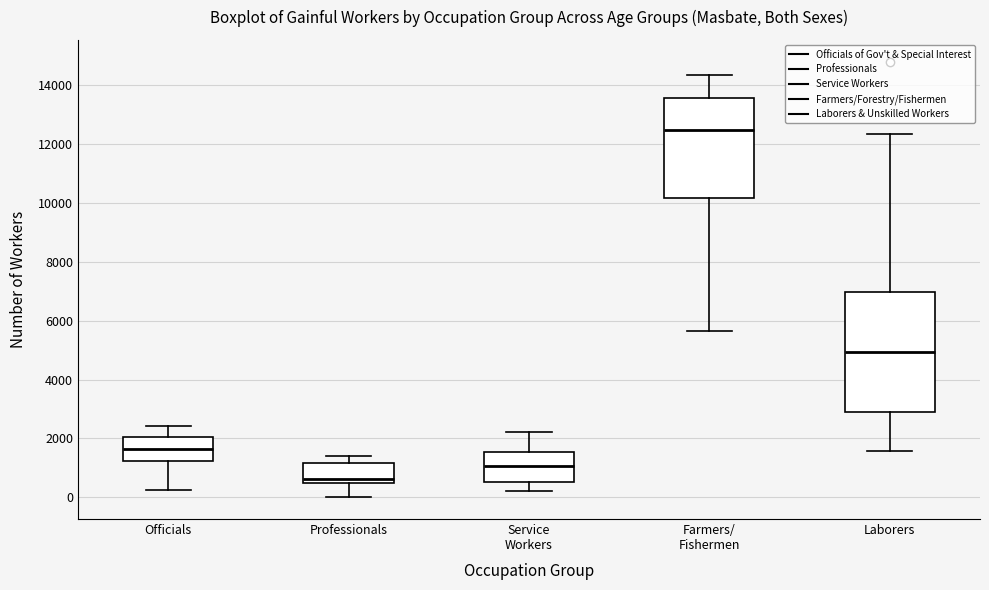

Comparing the boxes themselves (not the whiskers), which one is the tallest?

Laborers